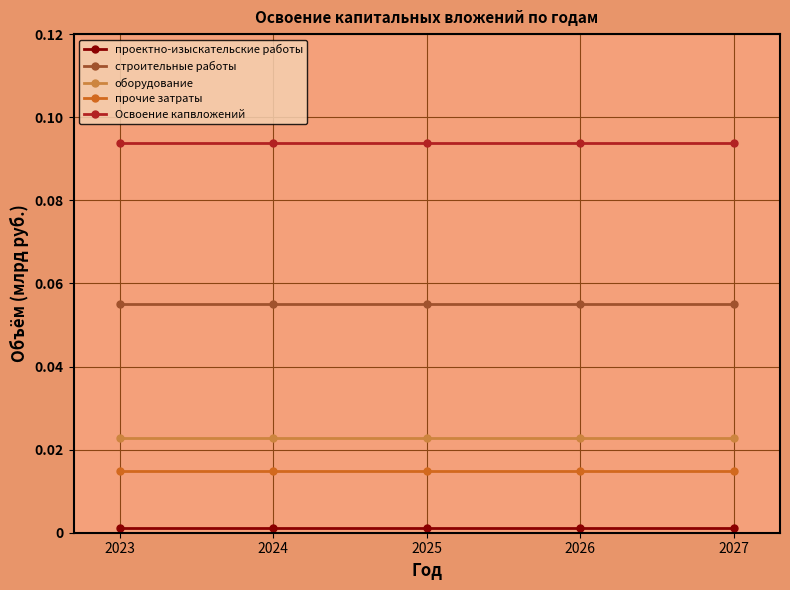

True or false: Освоение капвложений and оборудование cross at least once.

False